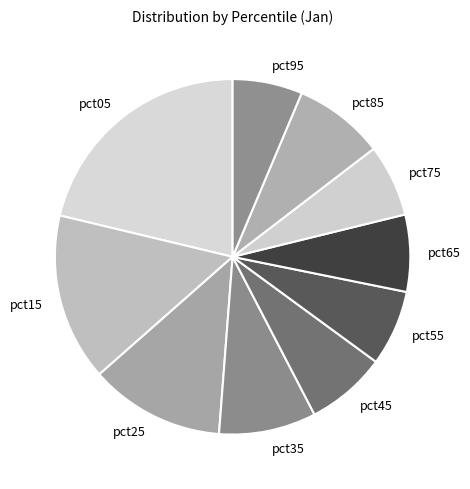

Which has a higher value, pct45 or pct85?

pct85